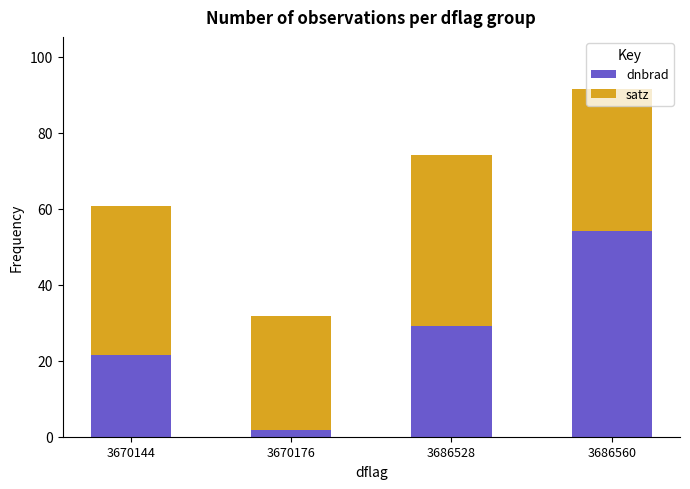

List the labels in order of dnbrad value, smallest first.

3670176, 3670144, 3686528, 3686560